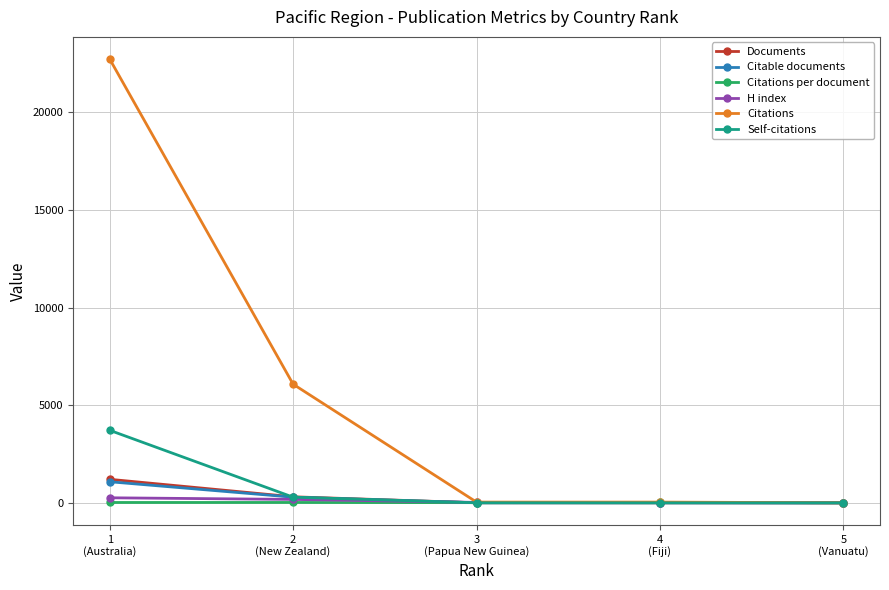

Which series has the largest range (max minus min)?

Citations